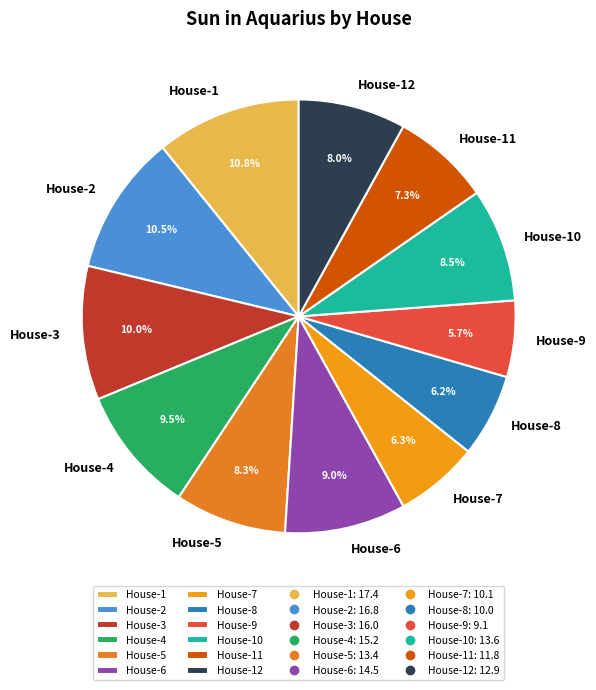

What is the ratio of the value at House-5 to the value at House-3?

0.8